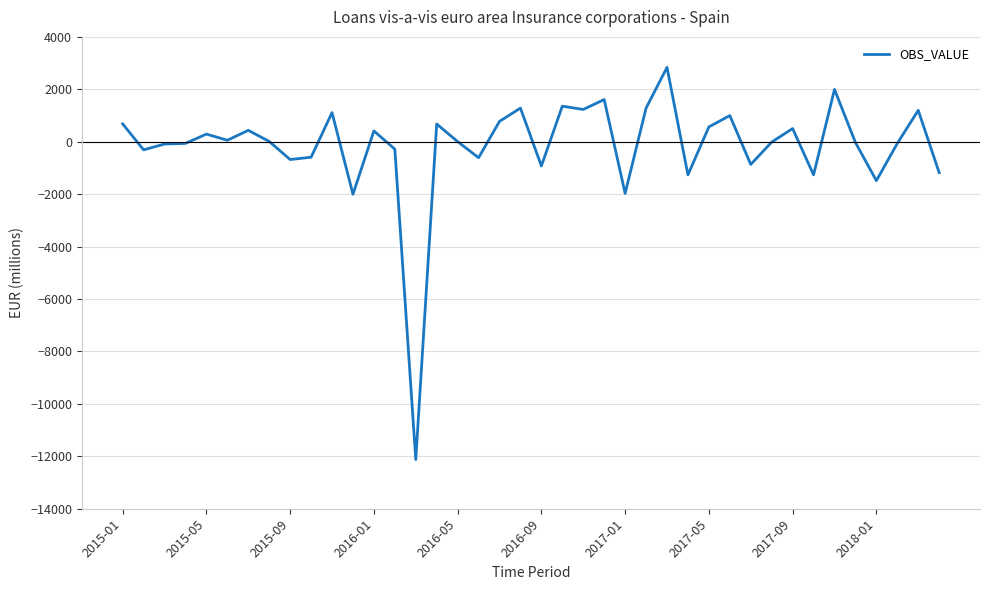

What is the difference between the maximum and minimum values?

14963.0